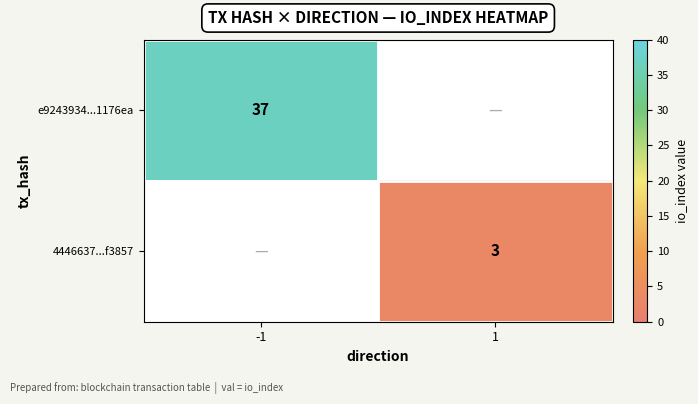

Between 1 and -1, which is larger?

-1